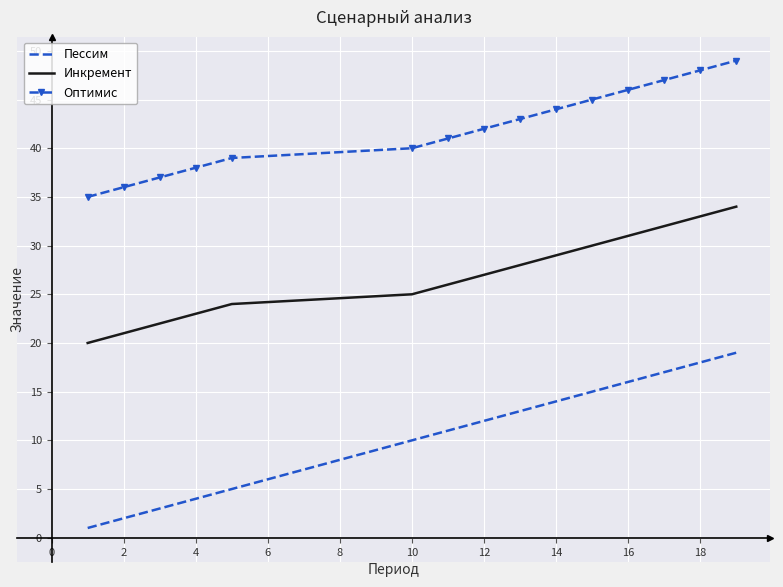

Reading left to right, what are all the values shown in this chart?

Пессим: 1	2	3	4	5	10	11	12	13	14	15	16	17	18	19
Инкремент: 20	21	22	23	24	25	26	27	28	29	30	31	32	33	34
Оптимис: 35	36	37	38	39	40	41	42	43	44	45	46	47	48	49